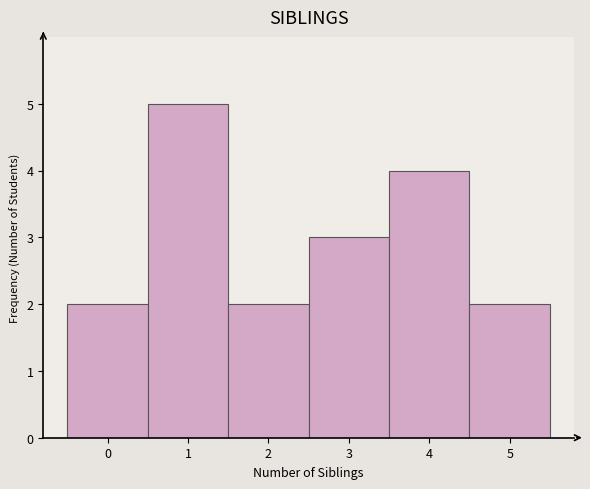

What is the height of the bar covering 1.5 to 2.5 on the x-axis? The values are not printed on the chart, so give them approximately, as read against the axis.

2